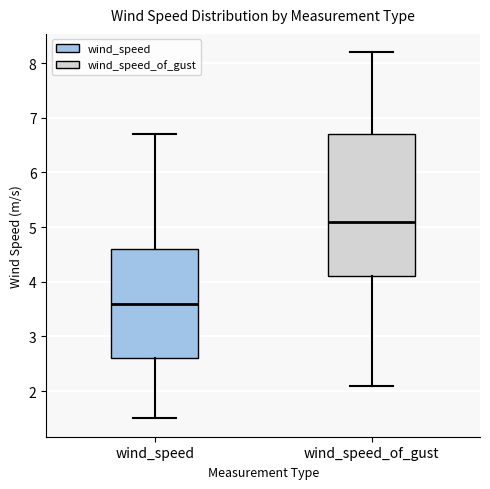

Which box has the lowest median line?

wind_speed